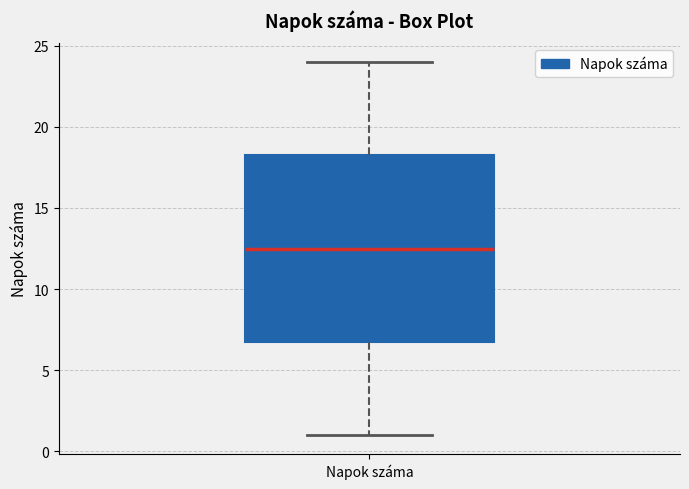

Transcribe this box plot: give where the median line is, the range the box spans, and where the two whiskers end, as read against the y-axis. The values are not printed on the chart, so give them approximately, as read against the axis.

median 12.5, box 7.0 to 18.5, whiskers 1.0 to 24.0